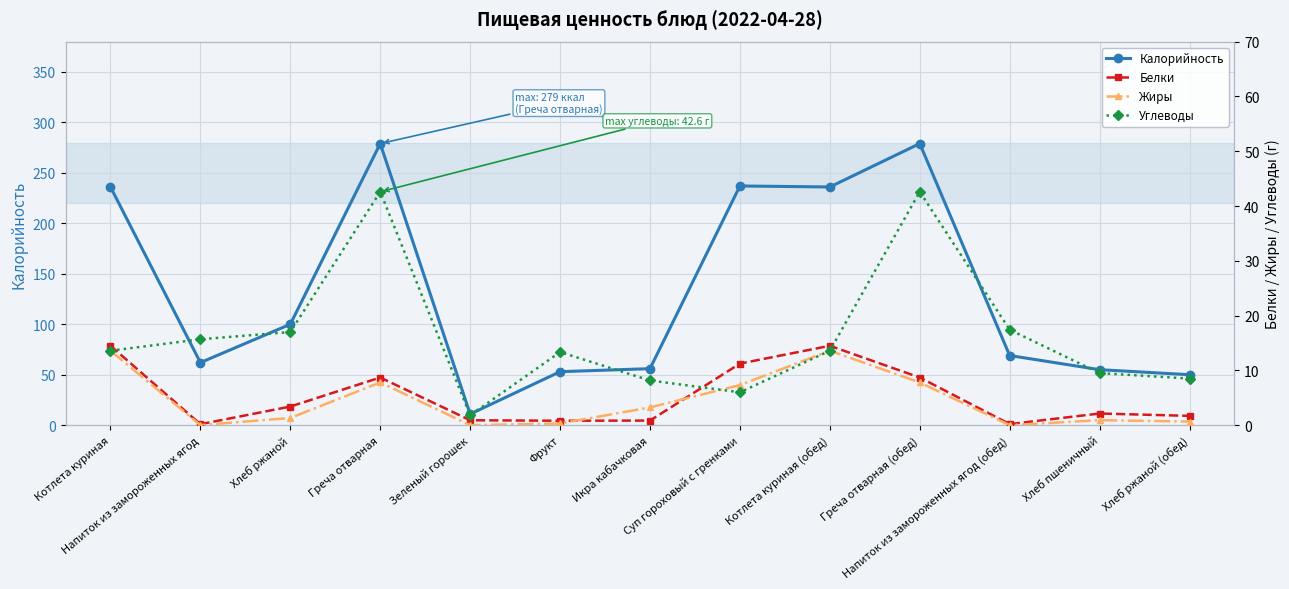

At which category does the chart reach its peak across all series?

Греча отварная